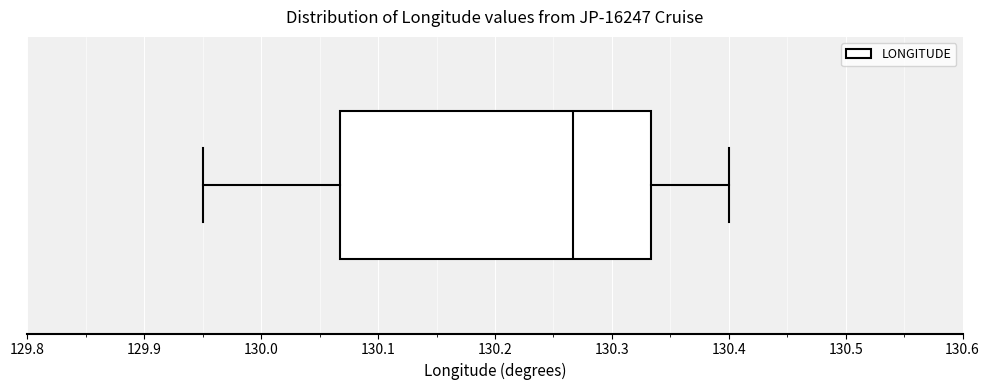

Transcribe this box plot: give where the median line is, the range the box spans, and where the two whiskers end, as read against the x-axis. The values are not printed on the chart, so give them approximately, as read against the axis.

median 130.27, box 130.07 to 130.33, whiskers 129.95 to 130.40